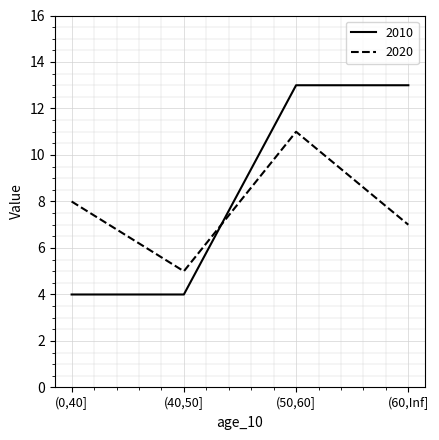

How many lines are shown in the chart?

2